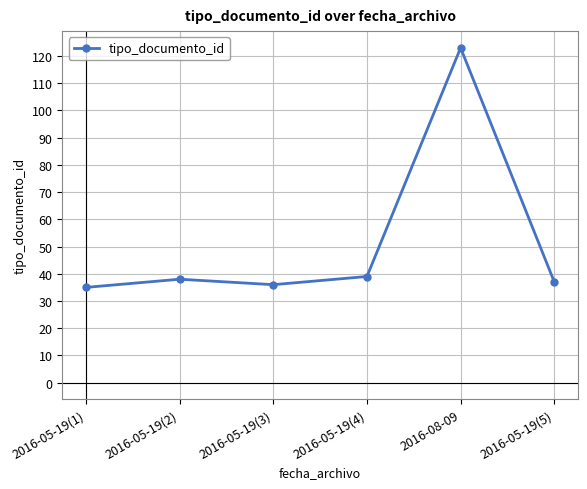

Reading left to right, what are all the values shown in this chart?

2016-05-19(1)=35	2016-05-19(2)=38	2016-05-19(3)=36	2016-05-19(4)=39	2016-08-09=123	2016-05-19(5)=37